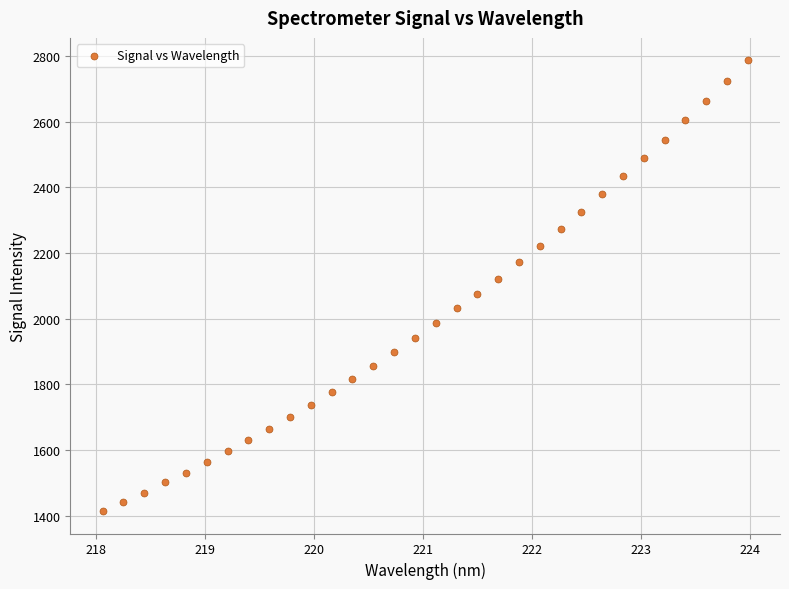

What is the range of Y values (max minus min)?

1372.2